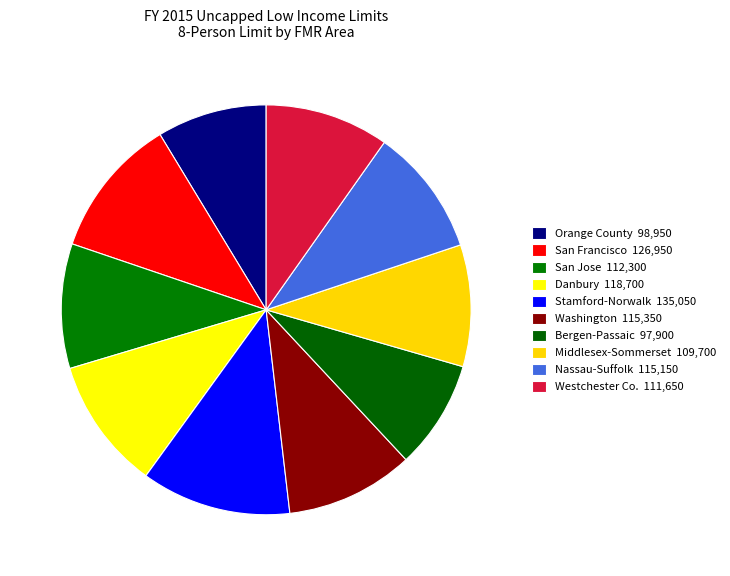

Approximately how many times larger is the value at Orange County compared to Danbury?

0.8